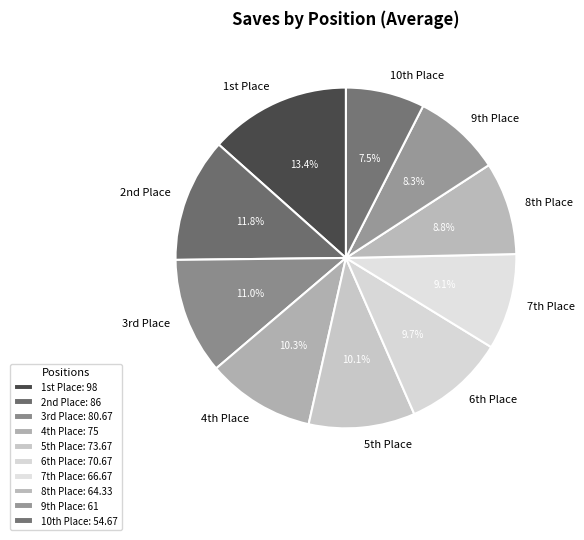

How many slices are in this pie chart?

10